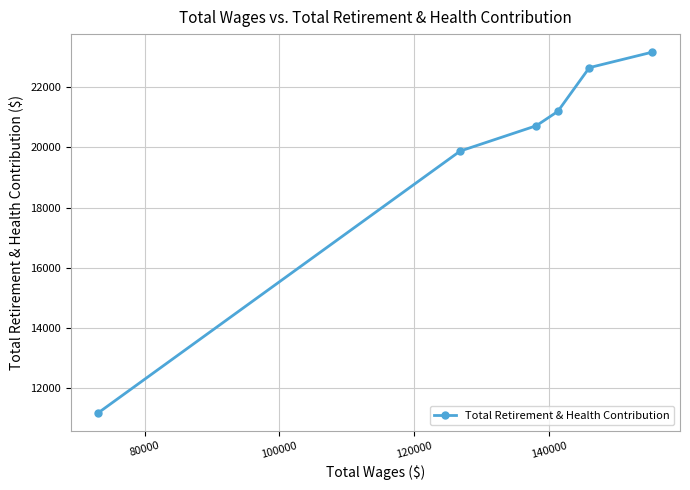

What is the difference between the second highest and second lowest values?

2773